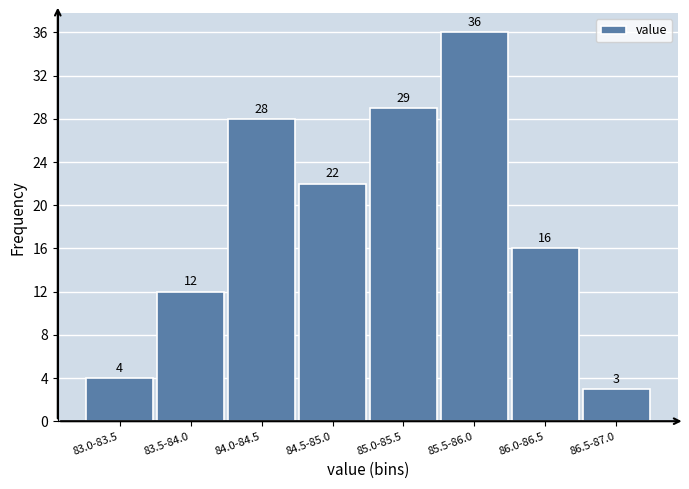

Reading right to left, what are all the values shown in this chart?

86.5-87.0=3	86.0-86.5=16	85.5-86.0=36	85.0-85.5=29	84.5-85.0=22	84.0-84.5=28	83.5-84.0=12	83.0-83.5=4